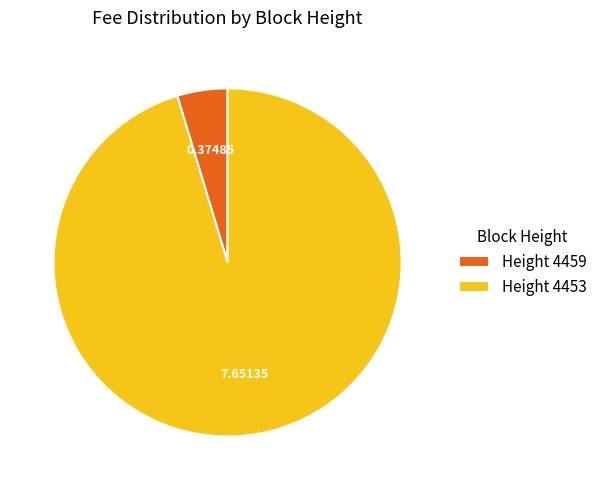

Rank the categories by value from lowest to highest.

Height 4459, Height 4453